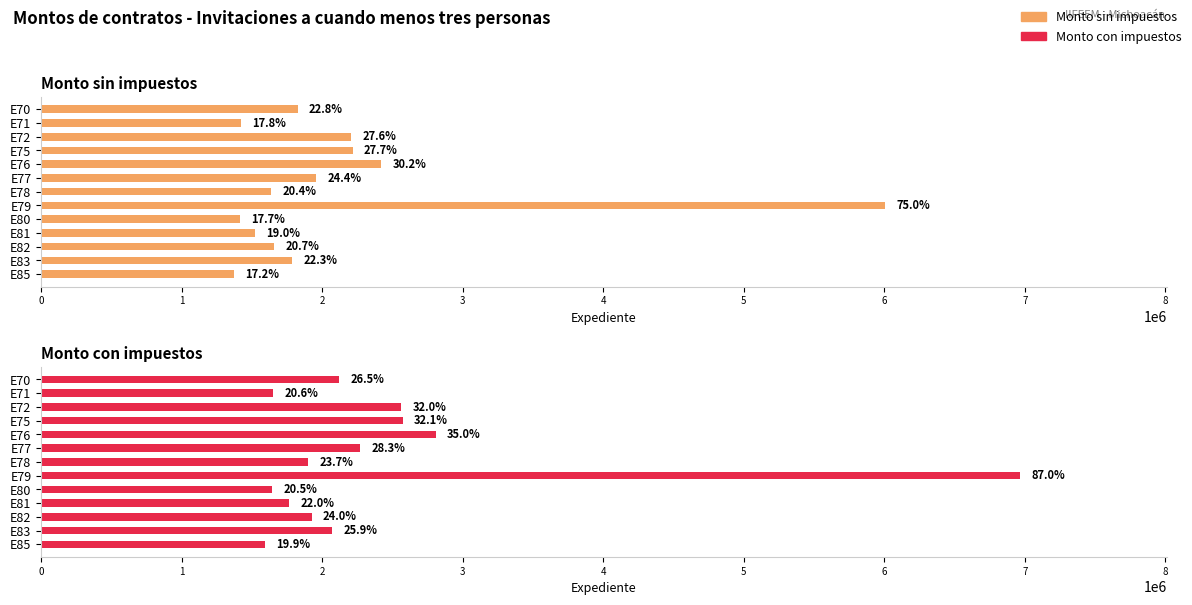

Rank the categories by Monto sin impuestos value from highest to lowest.

E79, E76, E75, E72, E77, E70, E83, E82, E78, E81, E71, E80, E85